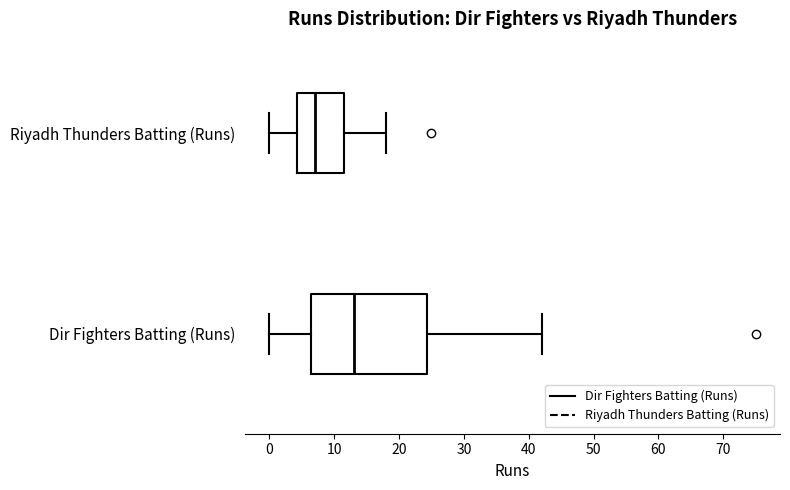

Reading bottom to top, read every box against the x-axis: the position of its median line, the range the box covers, and the ends of its whiskers. The values are not printed on the chart, so give them approximately, as read against the axis.

Dir Fighters Batting (Runs): median 13, box 7 to 24, whiskers 0 to 42
Riyadh Thunders Batting (Runs): median 7, box 4 to 12, whiskers 0 to 18